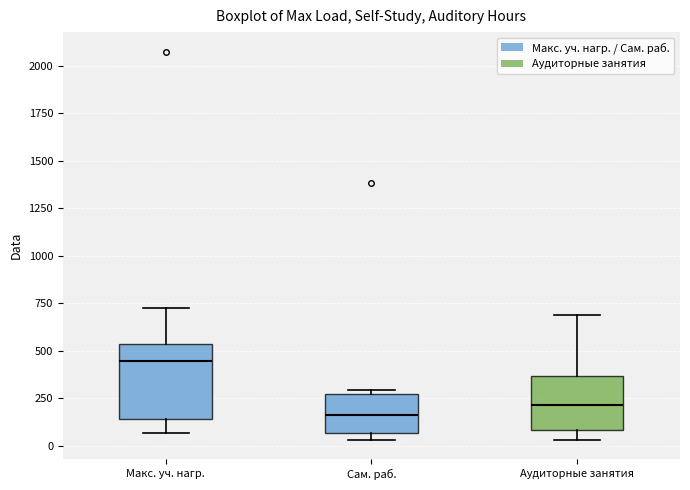

Where is the lower edge of the box for Аудиторные занятия on the y-axis? The values are not printed on the chart, so give them approximately, as read against the axis.

100